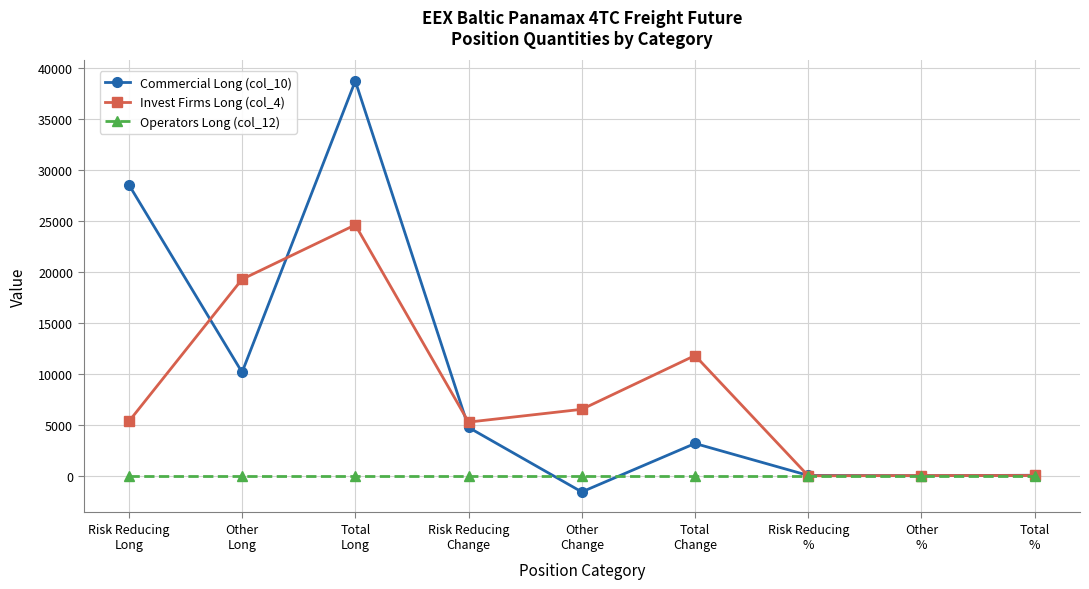

List the series in order of their peak value, lowest first.

Operators Long (col_12), Invest Firms Long (col_4), Commercial Long (col_10)